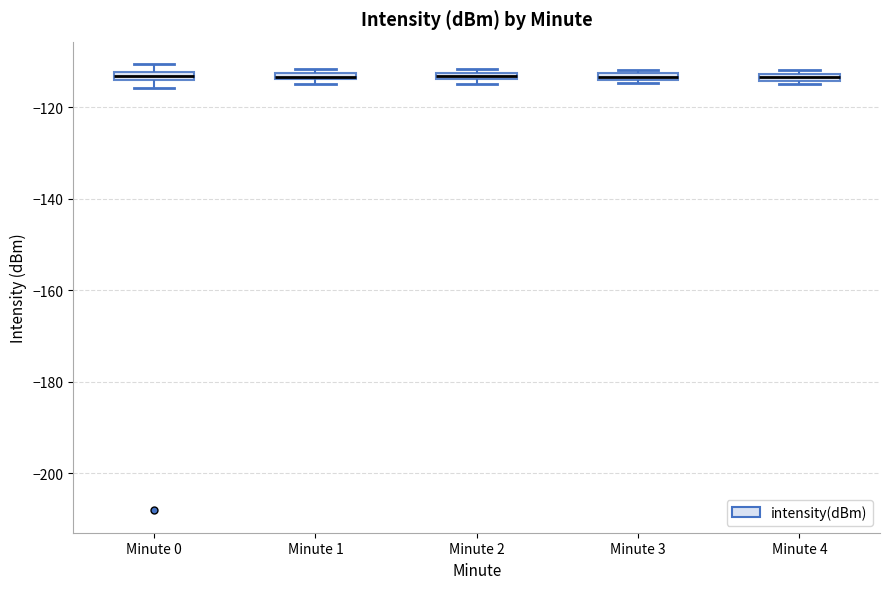

Where is the lower edge of the box for Minute 1 on the y-axis? The values are not printed on the chart, so give them approximately, as read against the axis.

-114